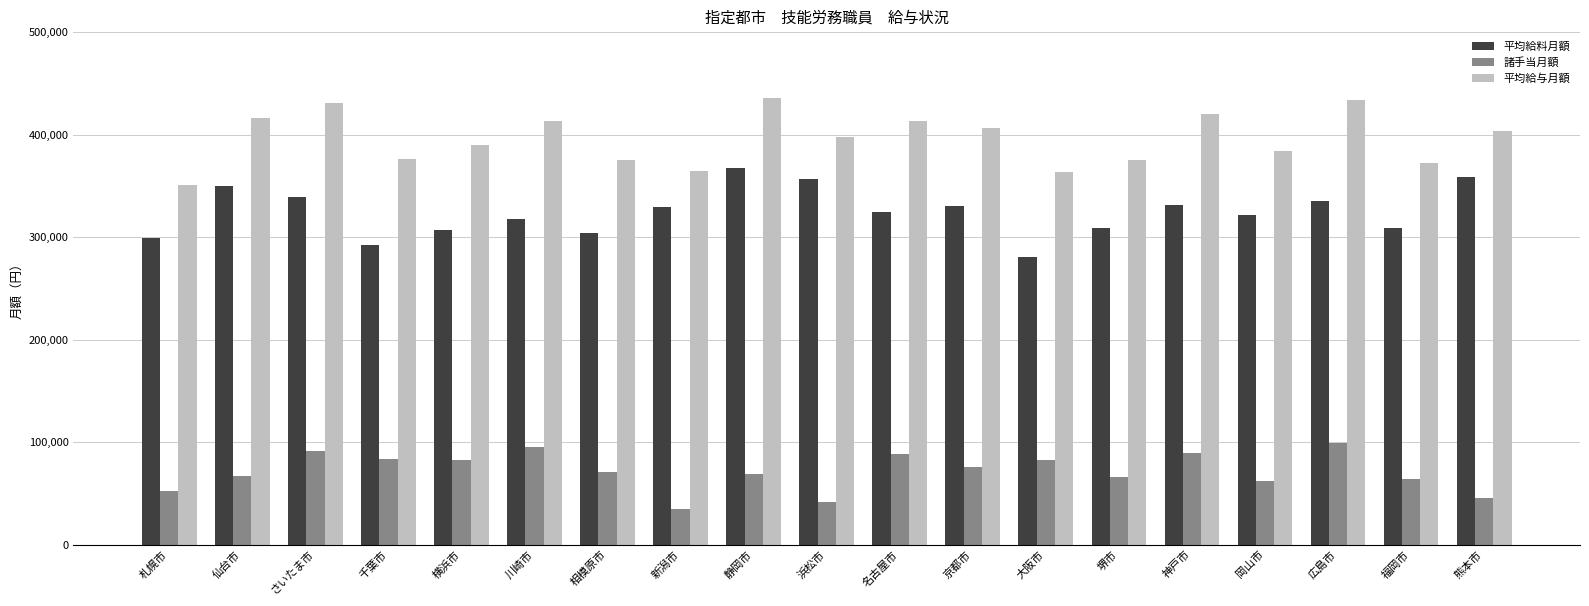

Is the value of 平均給与月額 at 横浜市 greater than the value of 平均給料月額 at 熊本市?

Yes